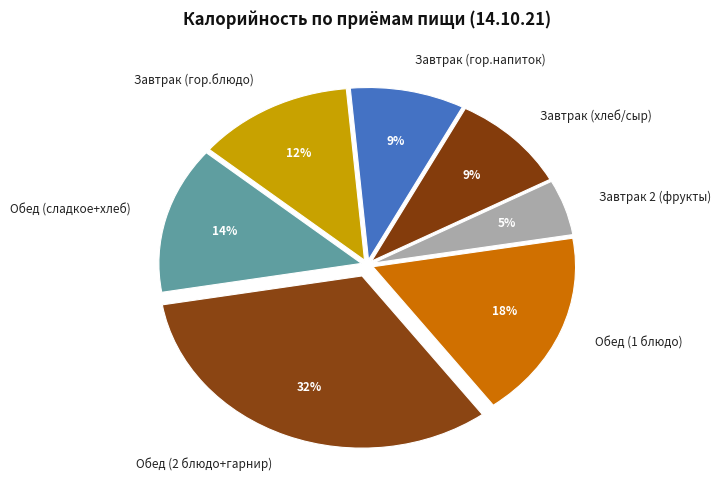

What is the smallest slice in the pie chart?

Завтрак 2 (фрукты)